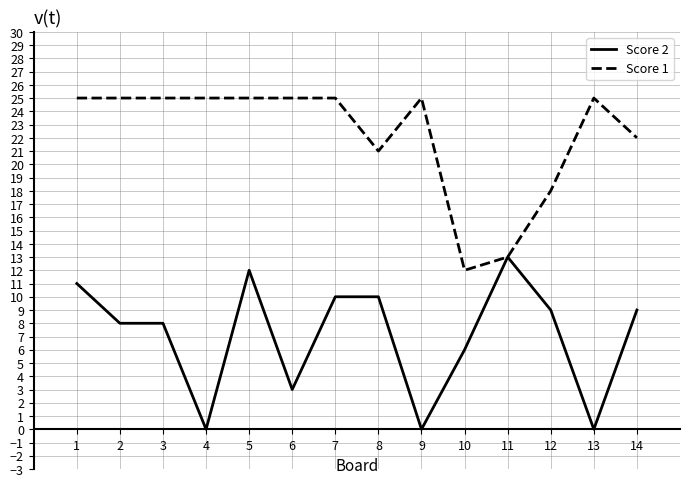

What is the approximate value of Score 2 at 11?

13